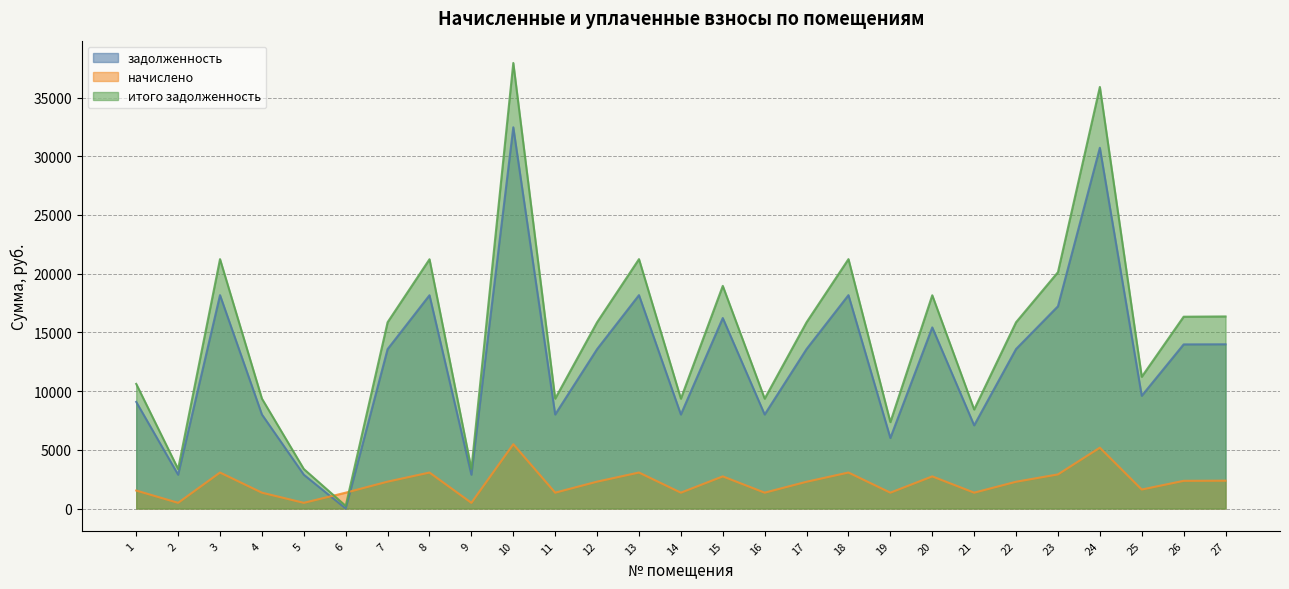

How many categories are shown in the chart?

27